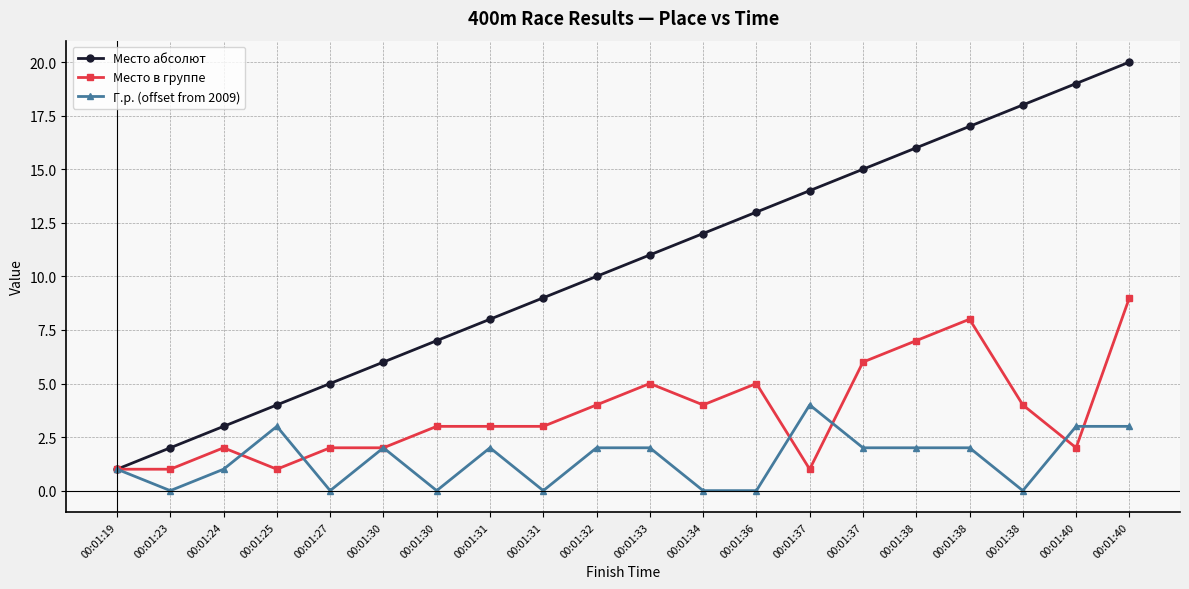

Which series has the largest total across all categories?

Место абсолют